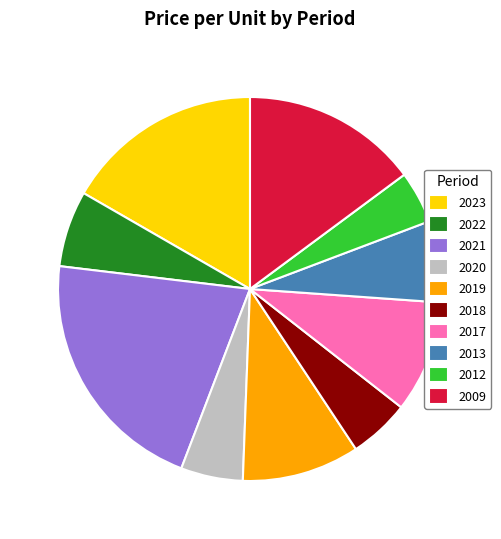

What is the smallest slice in the pie chart?

2012